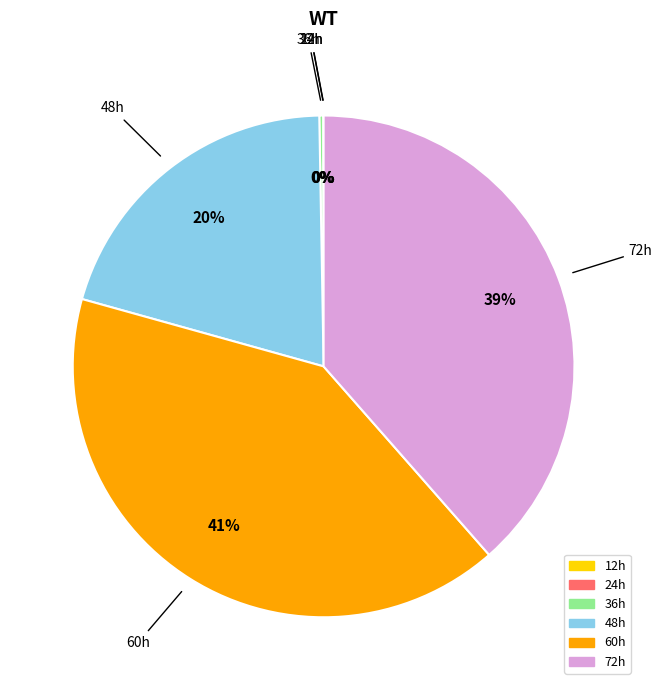

The 60h slice represents 52% of the pie. True or false?

False